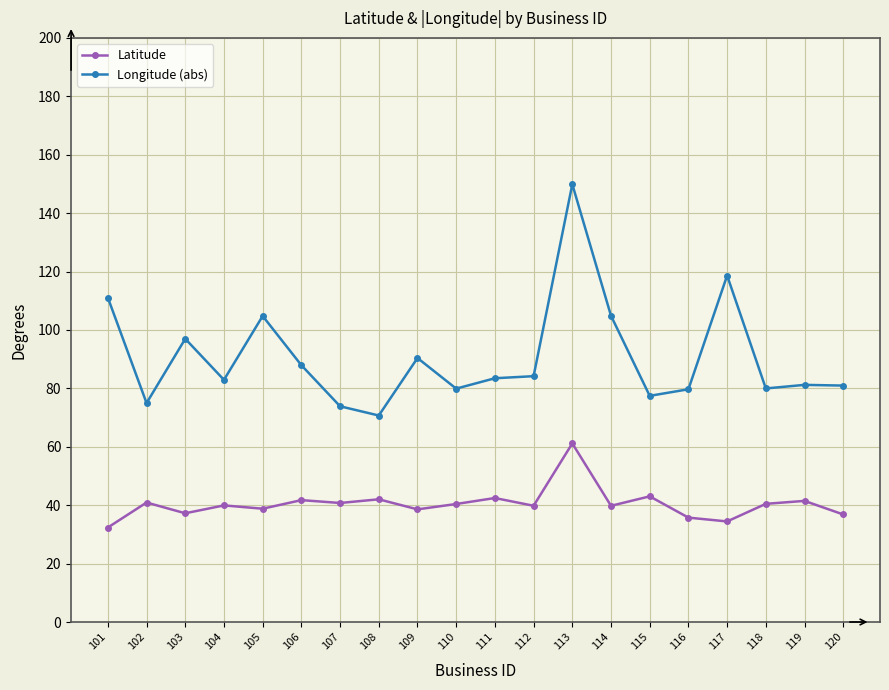

True or false: Longitude (abs) and Latitude intersect in this chart.

False